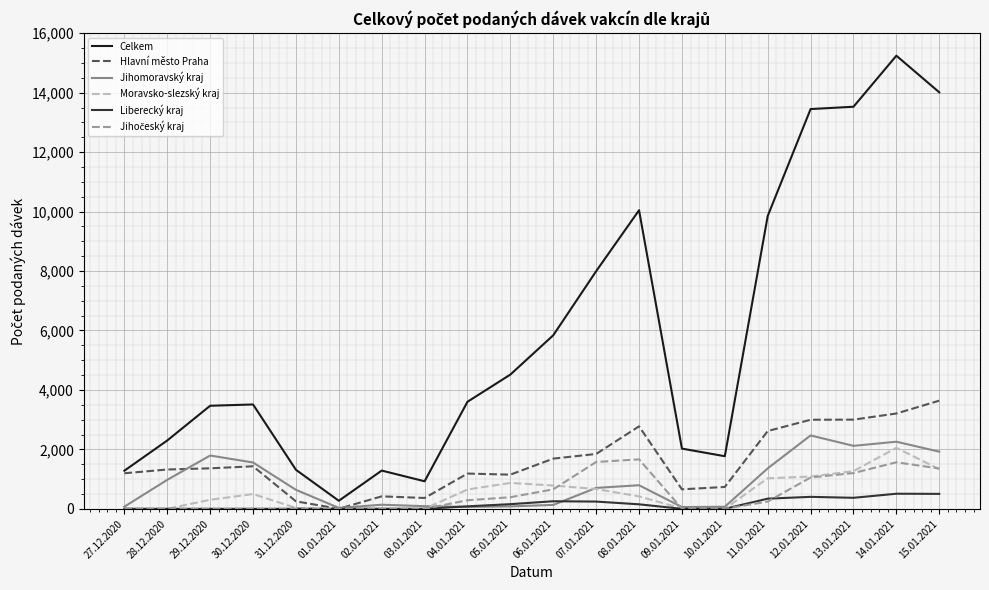

Which series changed the most between 05.01.2021 and 13.01.2021?

Celkem